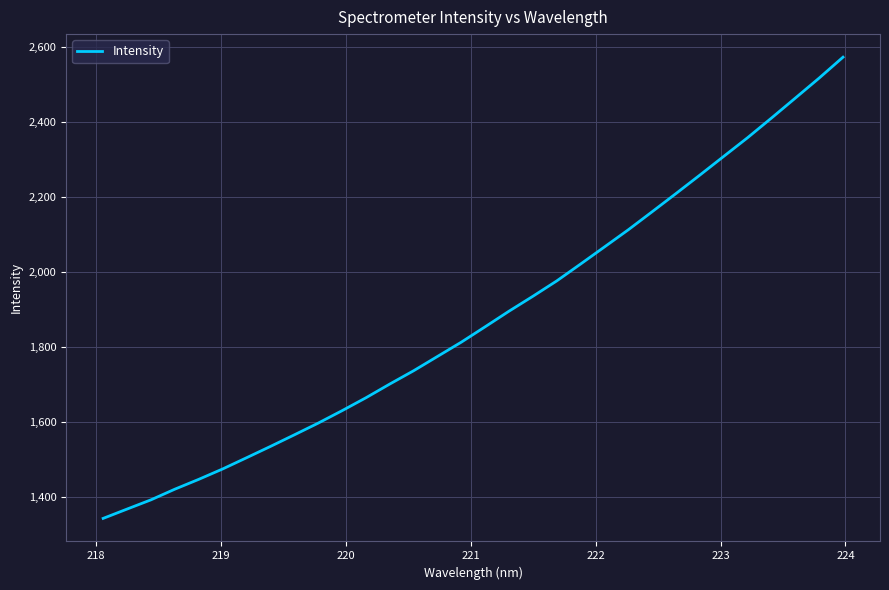

What is the greatest value displayed?

2573.3